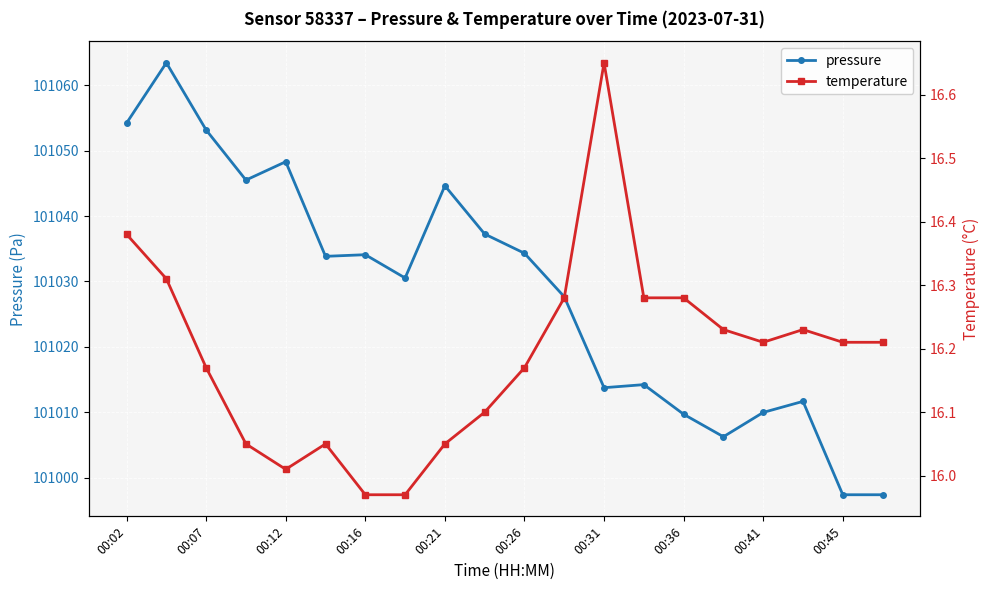

What is the sum of all temperature values?

323.8